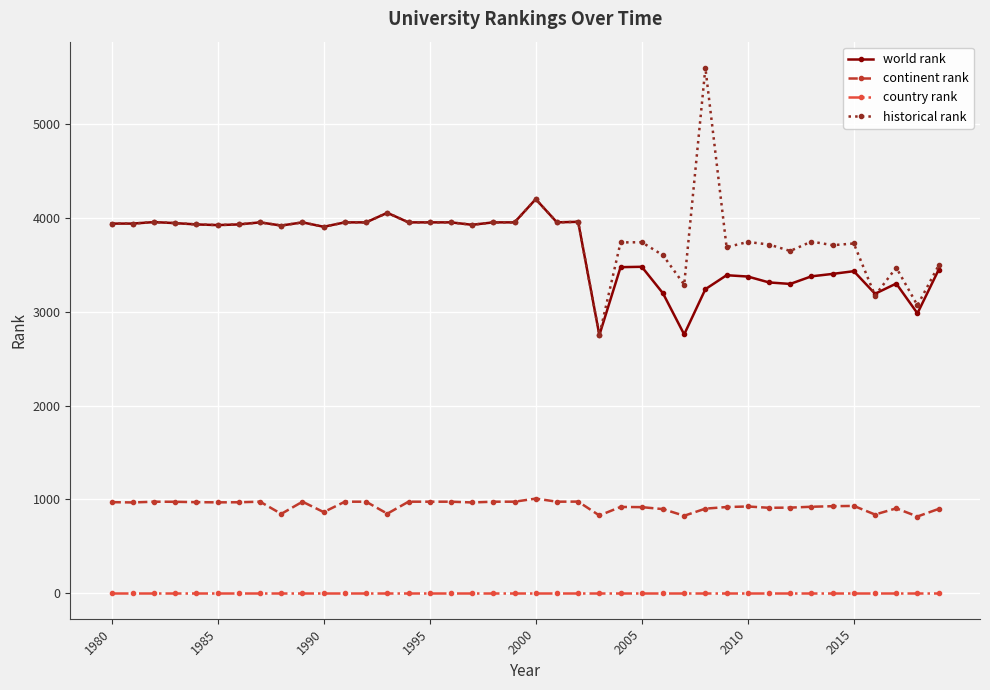

True or false: continent rank and historical rank cross at least once.

False